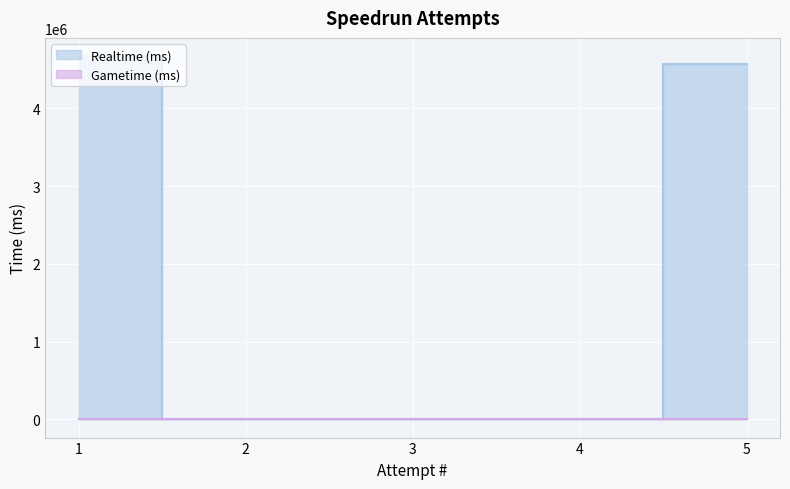

What is the sum of the values at 5 and 4?

4565418